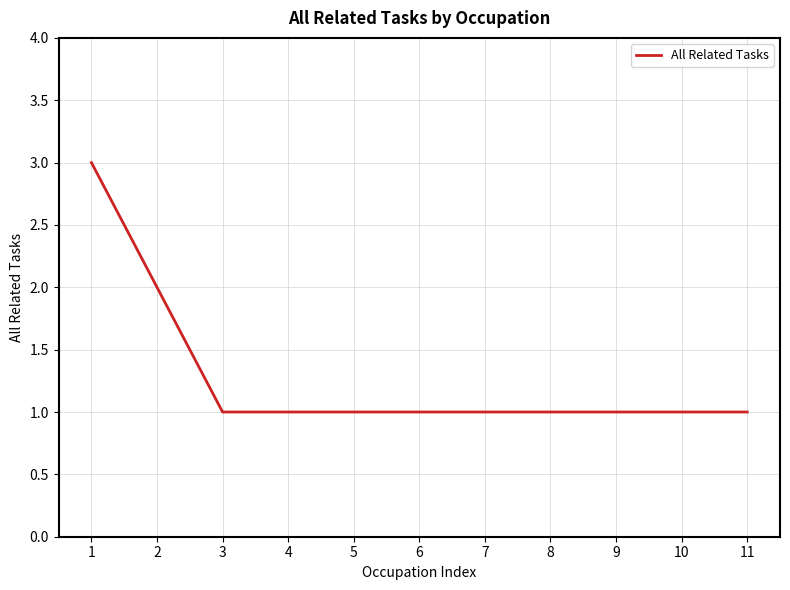

Does the chart display data point markers on the line(s)?

No